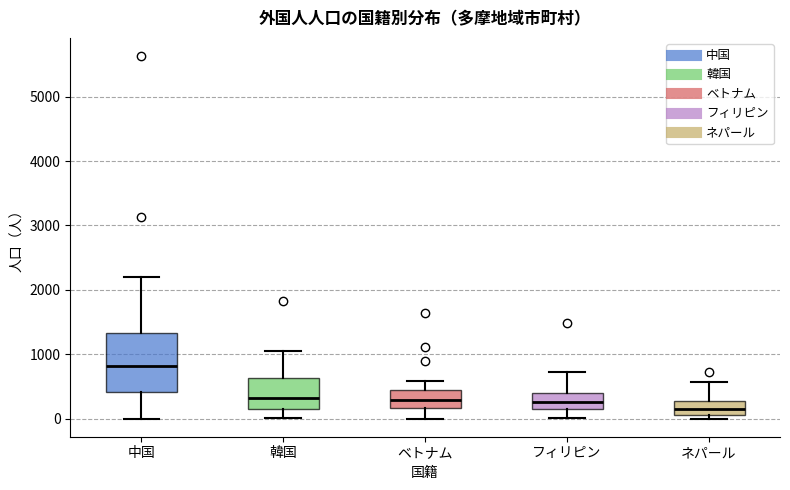

Which box's median line is the lowest?

ネパール